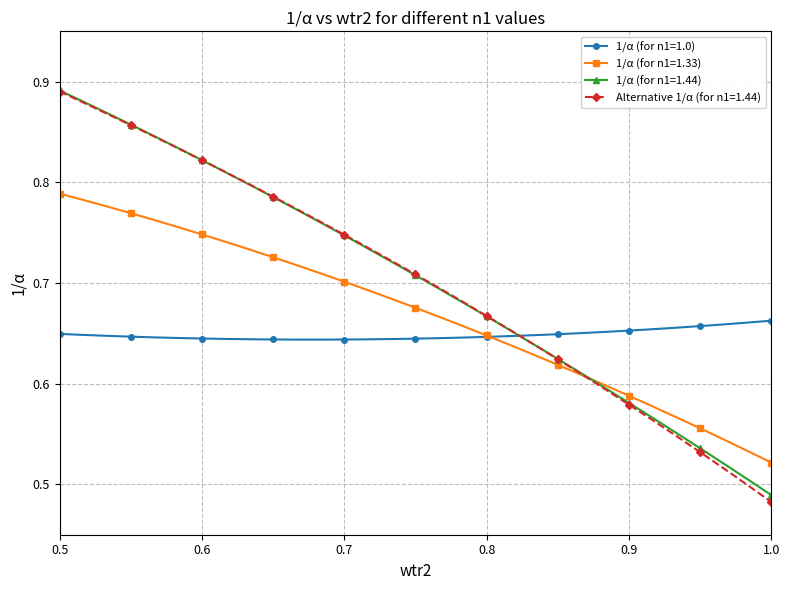

At how many categories does at least one series exceed 0?

31